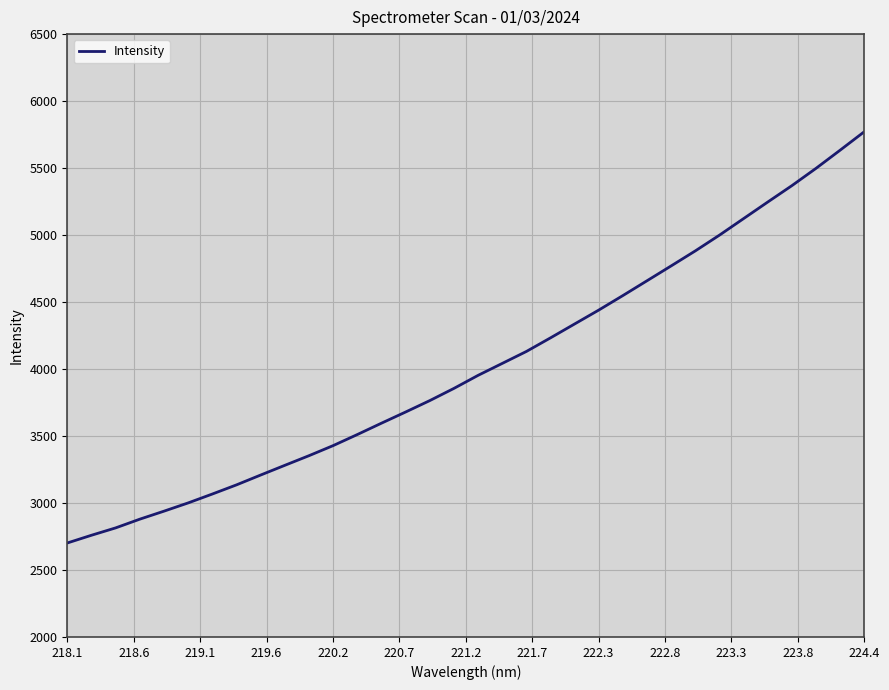

What is the greatest value displayed?

5771.5